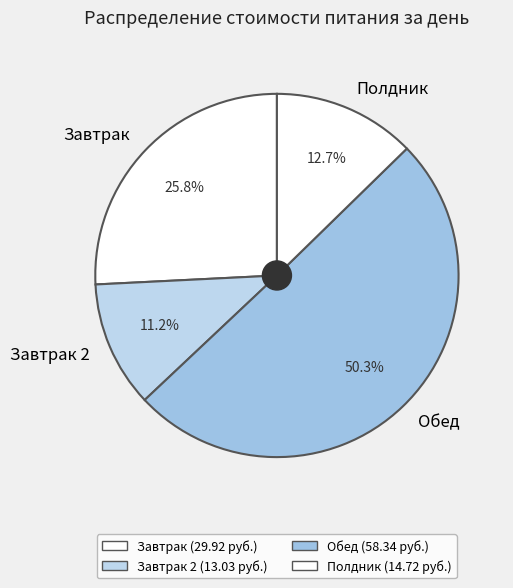

To the nearest percent, what is the difference between the Обед and Завтрак slice percentages?

24%